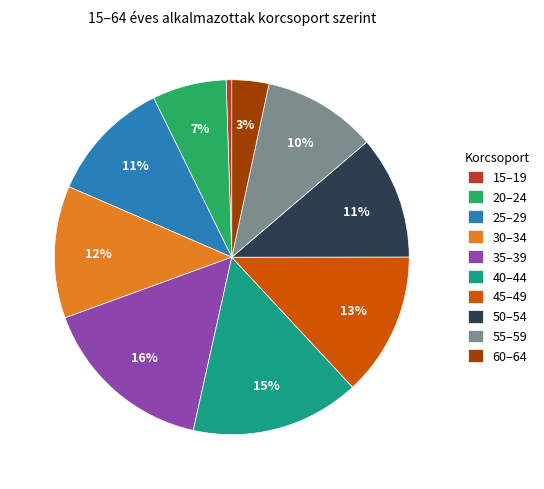

To the nearest percent, what is the difference between the 30–34 and 40–44 slice percentages?

3%